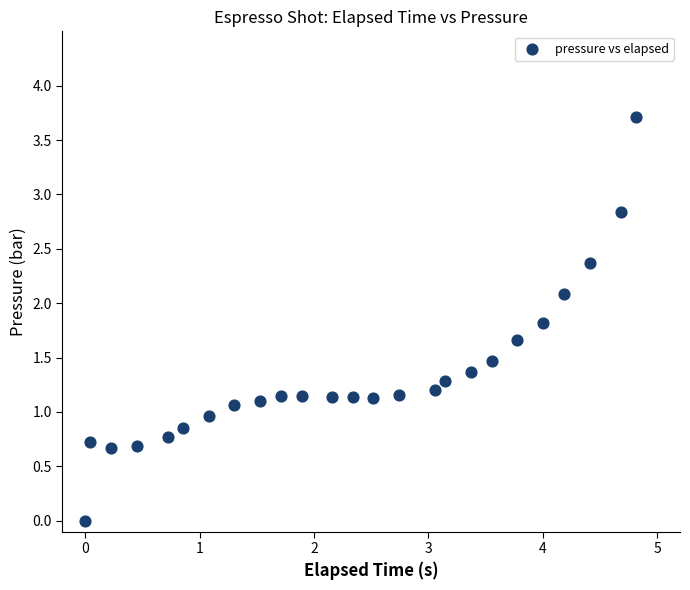

What is the range of X values (max minus min)?

4.8